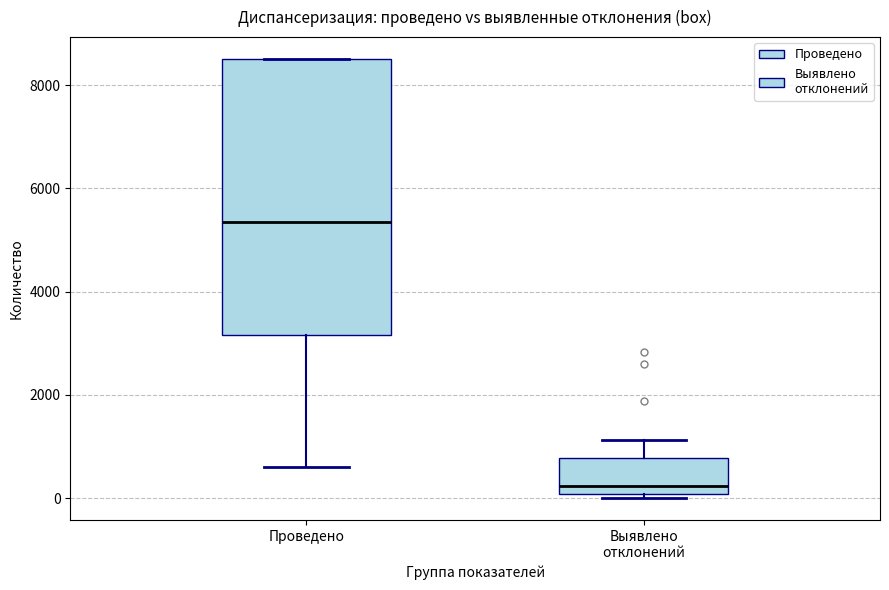

Which box's median line is the highest?

Проведено